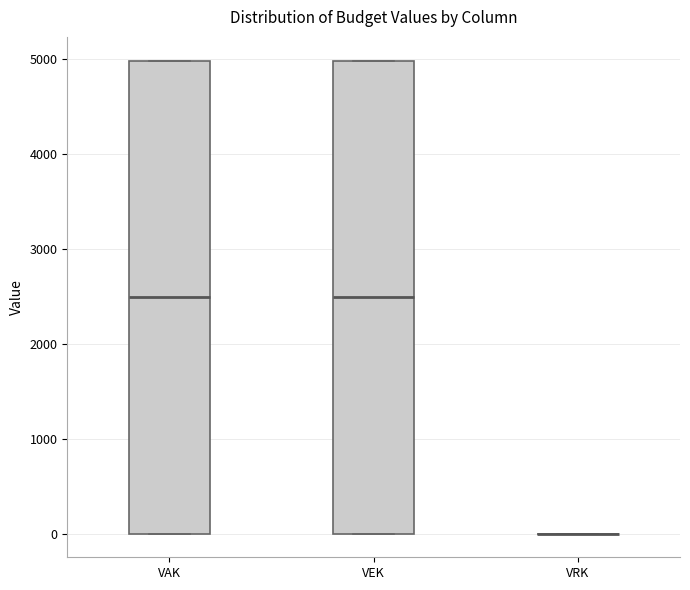

Reading left to right, transcribe this box plot: for each box, give where its median line is, the range the box spans, and where its two whiskers end, as read against the y-axis. The values are not printed on the chart, so give them approximately, as read against the axis.

VAK: median 2500, box 0 to 5000, whiskers 0 to 5000
VEK: median 2500, box 0 to 5000, whiskers 0 to 5000
VRK: box collapsed to a line at 0, whiskers 0 to 0